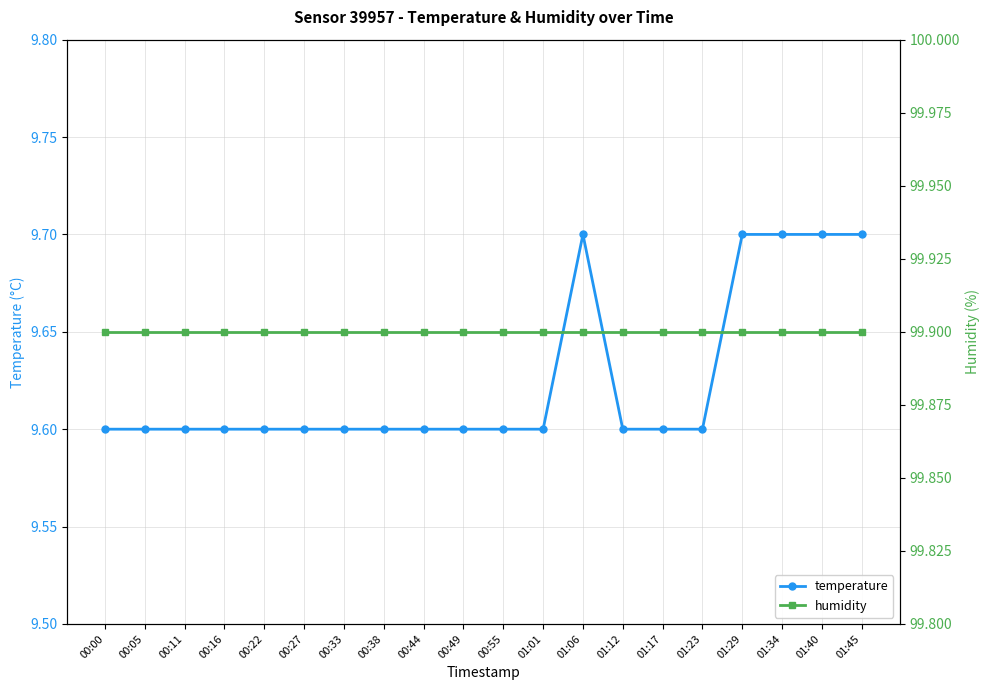

What value does the humidity series have at 00:49?

99.9